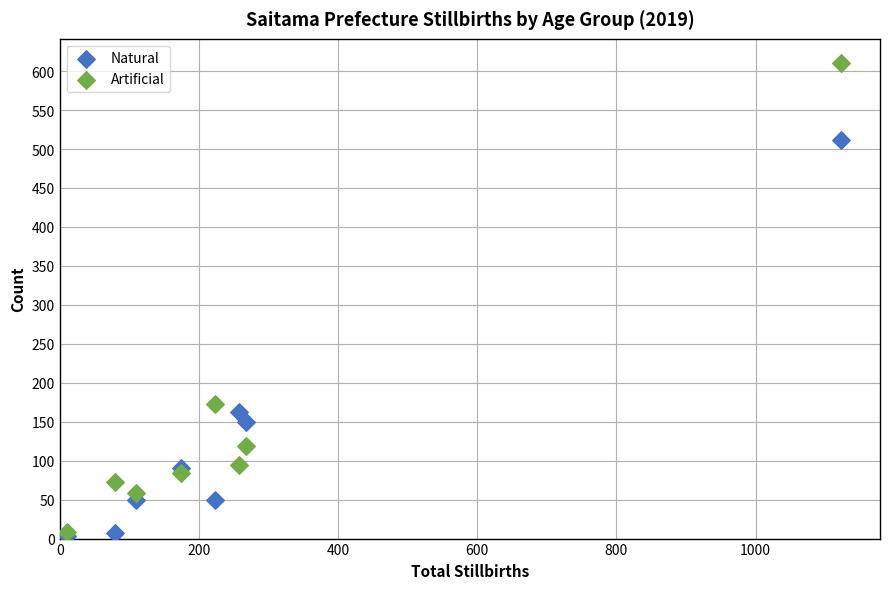

In the Natural series, what Y value is closest to 257?

162